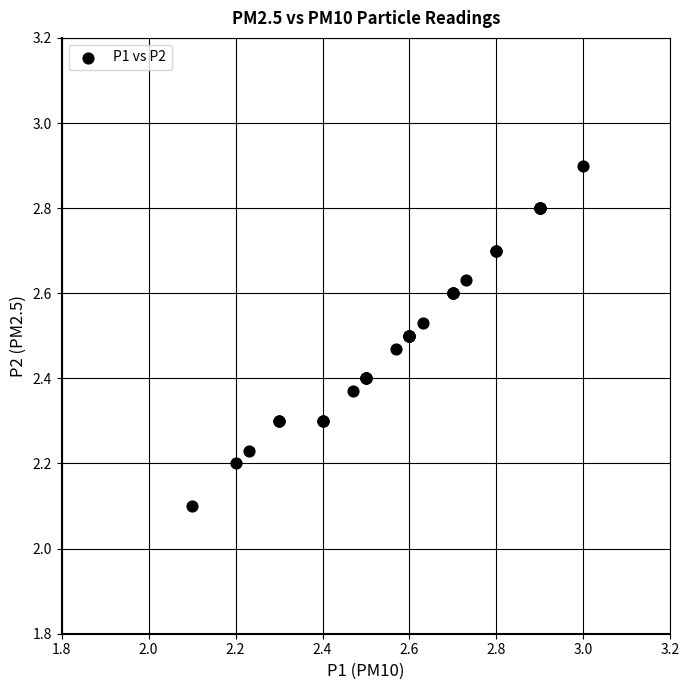

What Y value in the scatter plot is closest to 2?

2.1